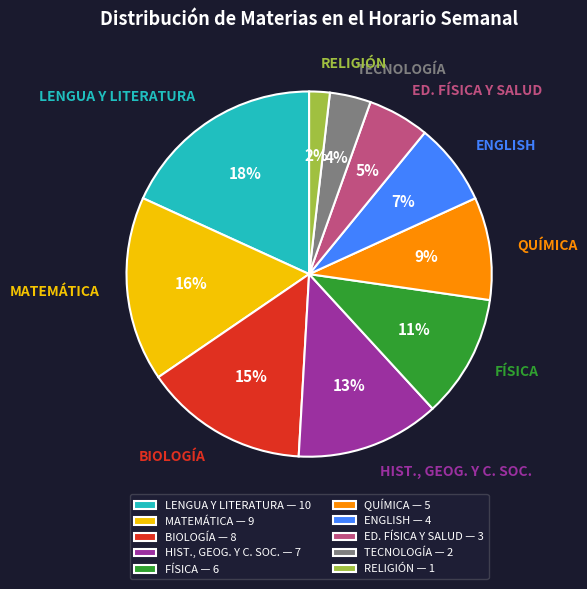

The RELIGIÓN slice represents 2% of the pie. True or false?

True